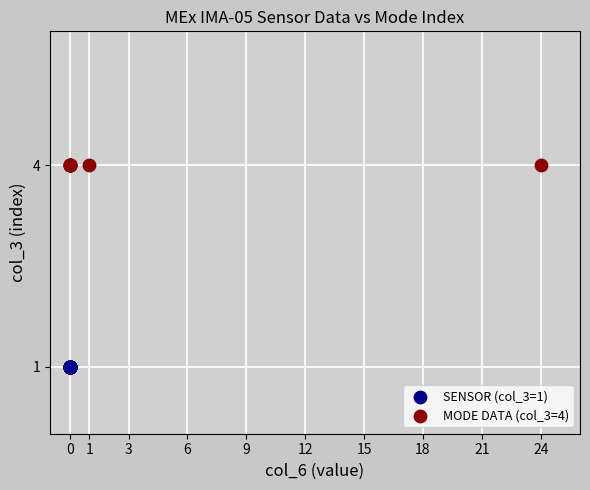

Which series reaches the maximum Y coordinate?

MODE DATA (col_3=4)